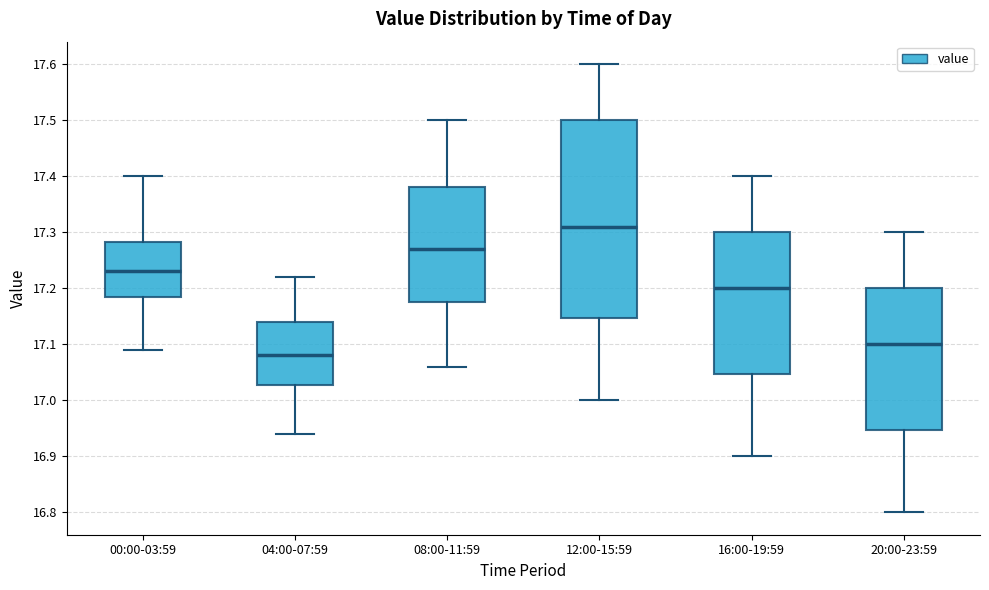

Reading left to right, transcribe this box plot: for each box, give where its median line is, the range the box spans, and where its two whiskers end, as read against the y-axis. The values are not printed on the chart, so give them approximately, as read against the axis.

00:00-03:59: median 17.23, box 17.19 to 17.28, whiskers 17.09 to 17.40
04:00-07:59: median 17.08, box 17.03 to 17.14, whiskers 16.94 to 17.22
08:00-11:59: median 17.27, box 17.18 to 17.38, whiskers 17.06 to 17.50
12:00-15:59: median 17.31, box 17.15 to 17.50, whiskers 17.00 to 17.60
16:00-19:59: median 17.20, box 17.05 to 17.30, whiskers 16.90 to 17.40
20:00-23:59: median 17.10, box 16.95 to 17.20, whiskers 16.80 to 17.30